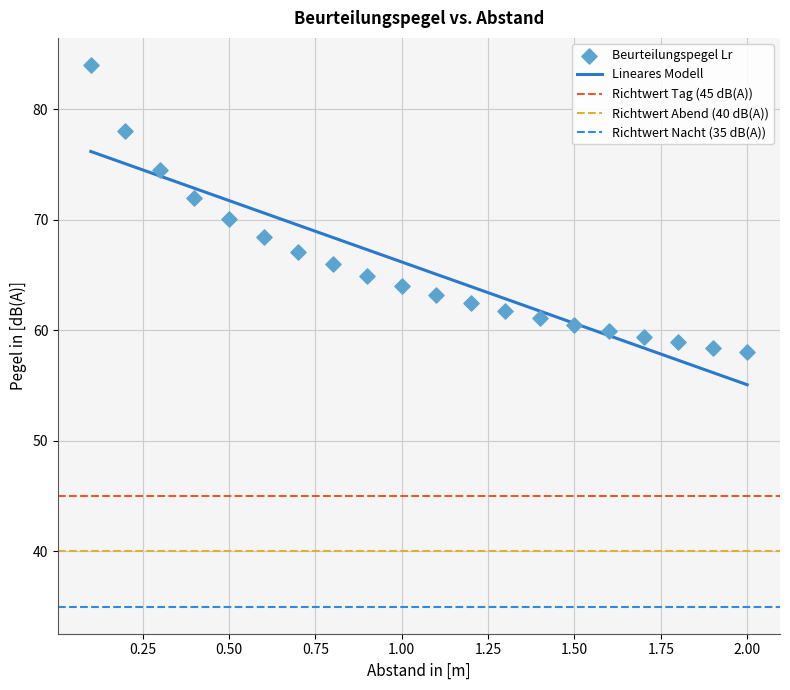

What is the range of Y values (max minus min)?

26.0